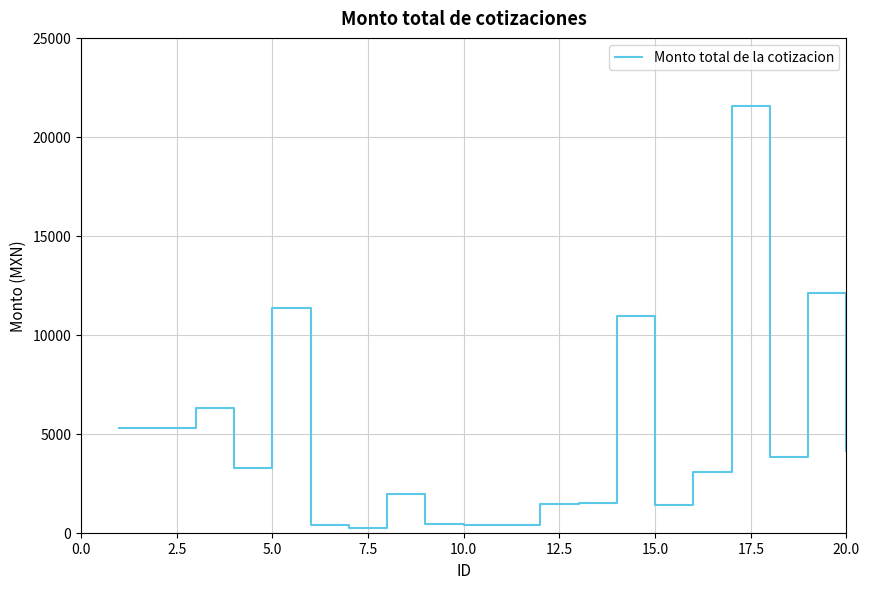

What is the greatest value displayed?

21568.4